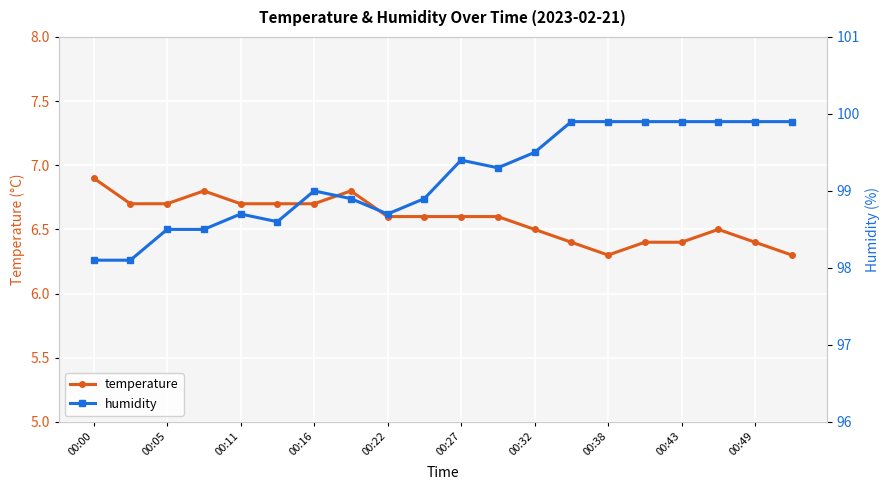

Which category has the highest value in the temperature series?

00:00